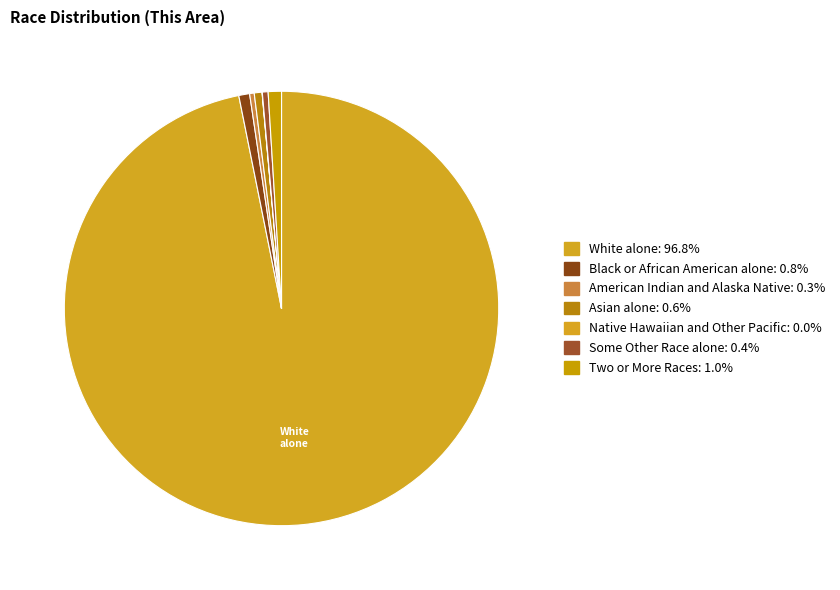

Does any single category account for the majority?

Yes